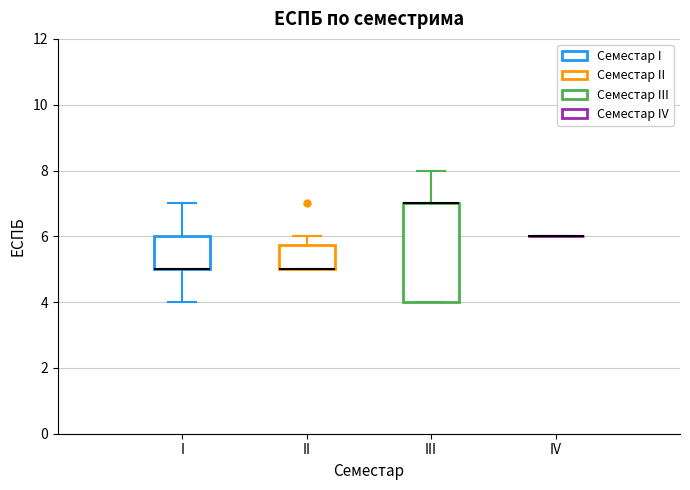

Reading left to right, transcribe this box plot: for each box, give where its median line is, the range the box spans, and where its two whiskers end, as read against the y-axis. The values are not printed on the chart, so give them approximately, as read against the axis.

I: median 5.0 (drawn on the box's lower edge), box 5.0 to 6.0, whiskers 4.0 to 7.0
II: median 5.0 (drawn on the box's lower edge), box 5.0 to 5.8, whiskers 5.0 to 6.0
III: median 7.0 (drawn on the box's upper edge), box 4.0 to 7.0, whiskers 4.0 to 8.0
IV: box collapsed to a line at 6.0, whiskers 6.0 to 6.0